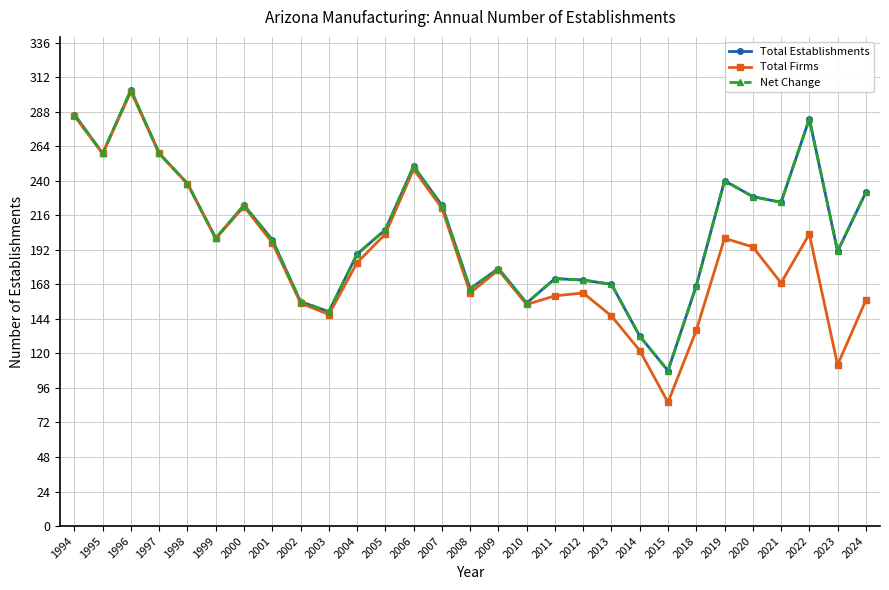

Which has a higher value, 2024 or 2008?

2024